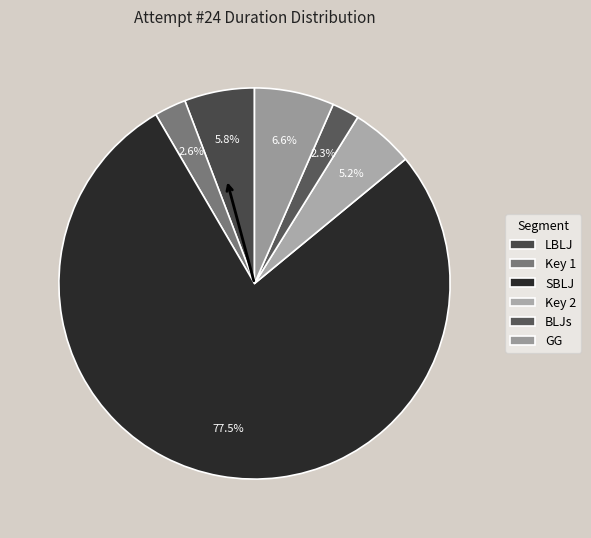

How many segments does this pie chart have?

6